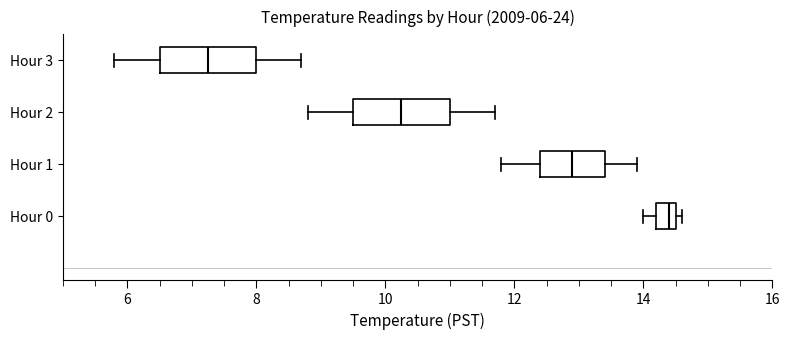

Which box has the furthest to the left median line?

Hour 3